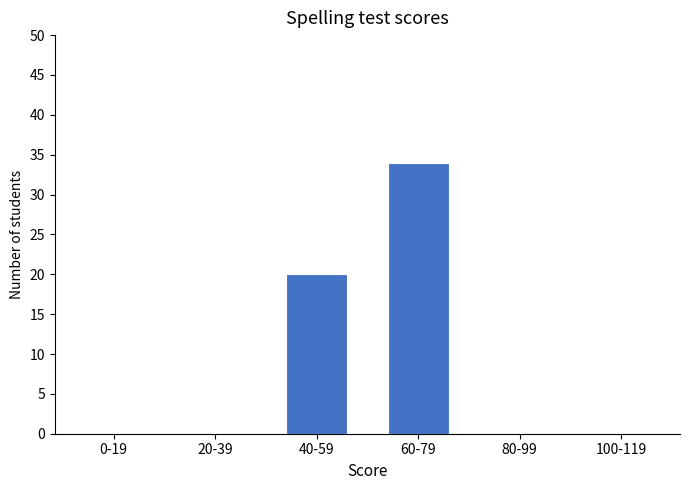

Reading left to right, list all the values displayed in this chart.

0-19=0	20-39=0	40-59=20	60-79=34	80-99=0	100-119=0